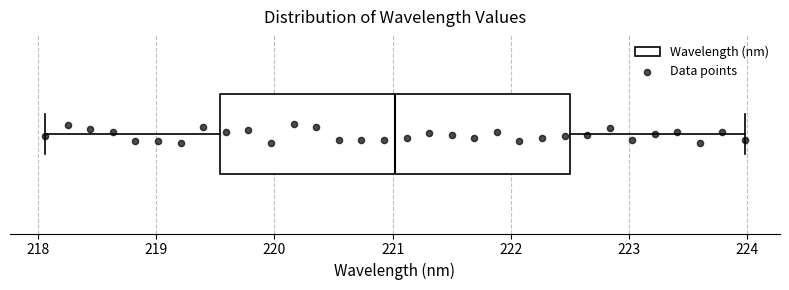

Where does the right whisker of the box end on the x-axis? The values are not printed on the chart, so give them approximately, as read against the axis.

224.0